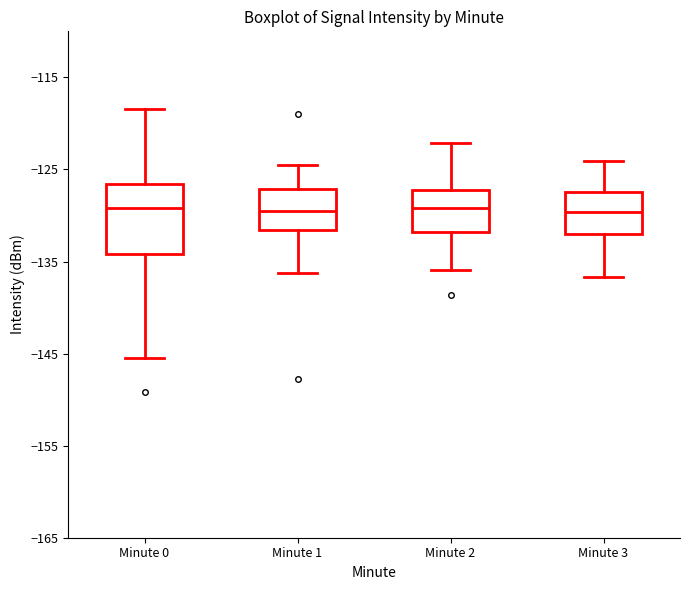

Reading left to right, transcribe this box plot: for each box, give where its median line is, the range the box spans, and where its two whiskers end, as read against the y-axis. The values are not printed on the chart, so give them approximately, as read against the axis.

Minute 0: median -129, box -134 to -127, whiskers -145 to -118
Minute 1: median -129, box -132 to -127, whiskers -136 to -124
Minute 2: median -129, box -132 to -127, whiskers -136 to -122
Minute 3: median -130, box -132 to -127, whiskers -137 to -124